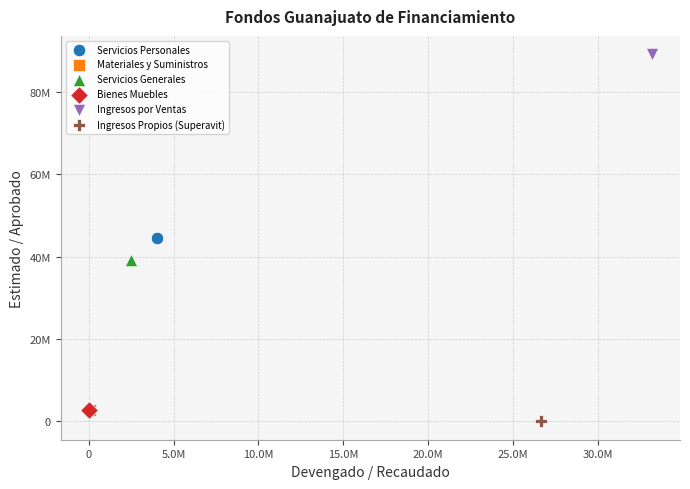

What are all the series names shown in the legend?

Servicios Personales, Materiales y Suministros, Servicios Generales, Bienes Muebles, Ingresos por Ventas, Ingresos Propios (Superavit)